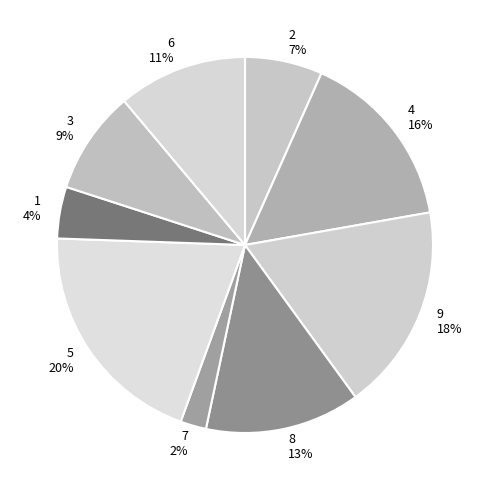

Is it true that 3 is 9% of the pie?

True